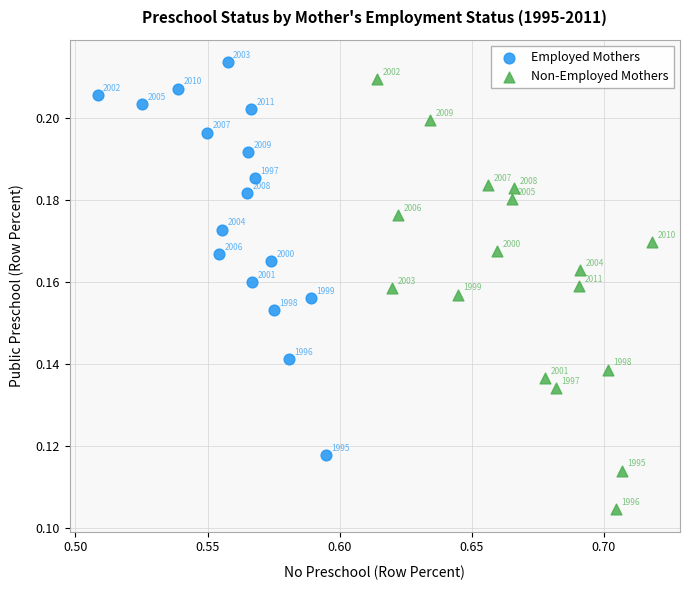

Which series reaches the maximum Y coordinate?

Employed Mothers